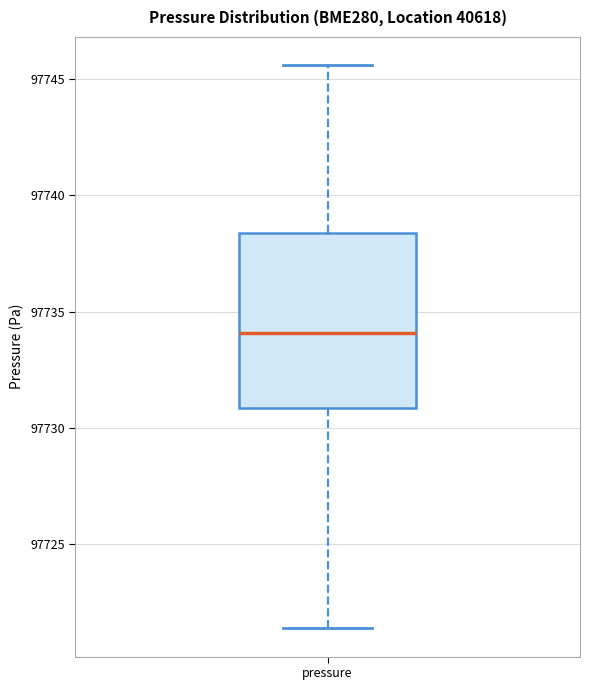

Read this box plot against the y-axis: the position of the median line, the range covered by the box, and the ends of both whiskers. The values are not printed on the chart, so give them approximately, as read against the axis.

median 97734.0, box 97731.0 to 97738.5, whiskers 97721.5 to 97745.5